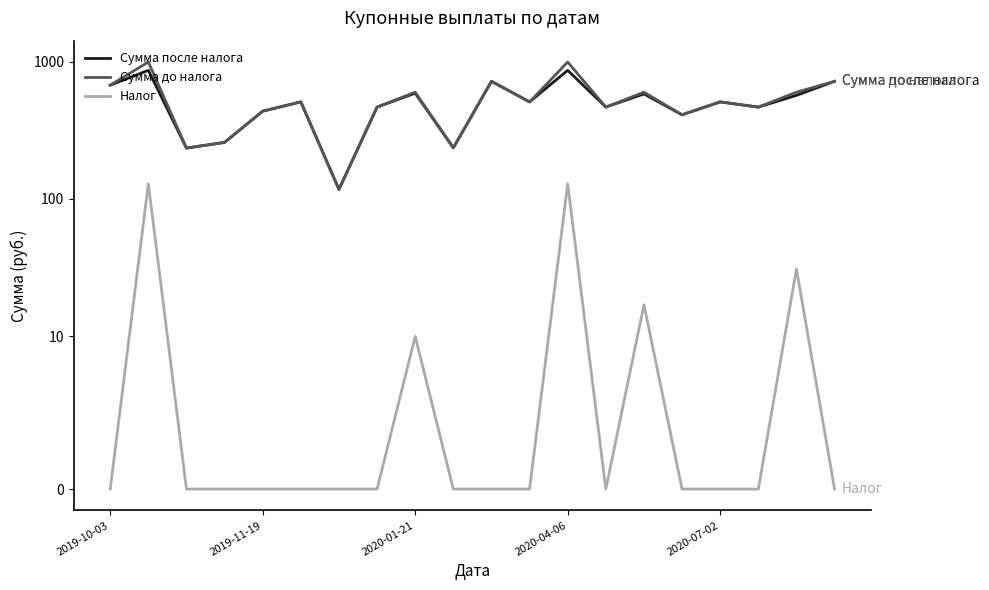

True or false: Сумма до налога and Налог intersect in this chart.

False